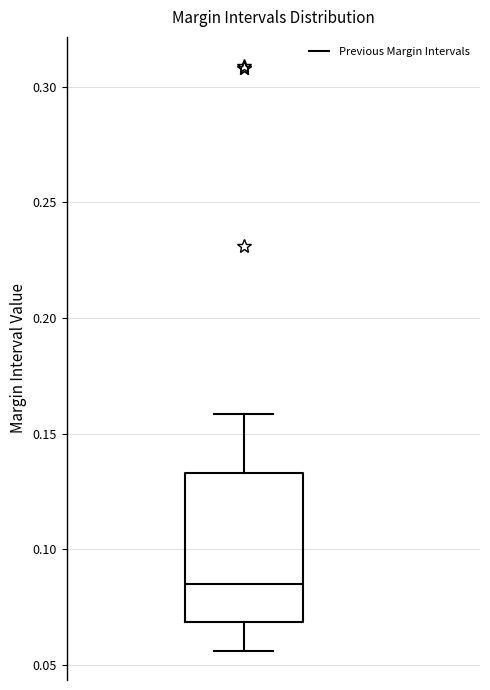

Transcribe this box plot: give where the median line is, the range the box spans, and where the two whiskers end, as read against the y-axis. The values are not printed on the chart, so give them approximately, as read against the axis.

median 0.085, box 0.070 to 0.135, whiskers 0.055 to 0.160